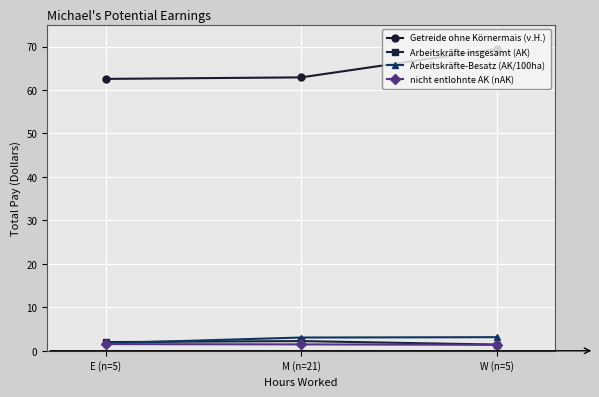

What position from the left is E (n=5)?

1